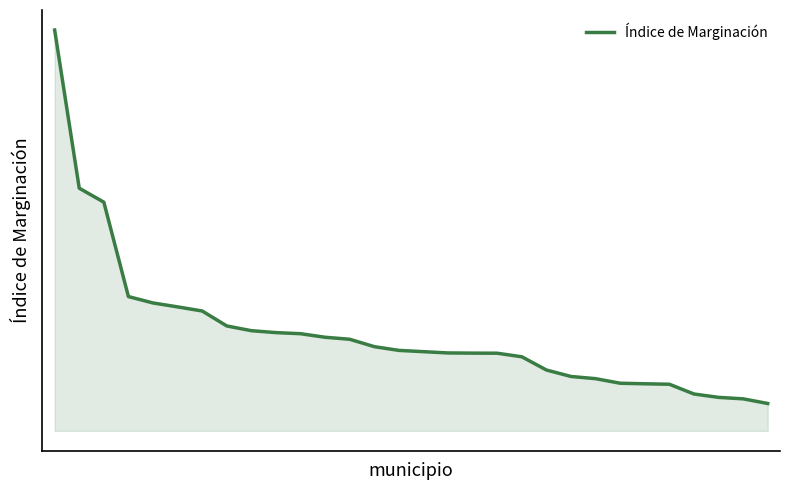

Rank the categories by value from lowest to highest.

29, 28, 27, 26, 25, 24, 23, 22, 21, 20, 19, 18, 17, 16, 15, 14, 13, 12, 11, 10, 9, 8, 7, 6, 5, 4, 3, 2, 1, 0